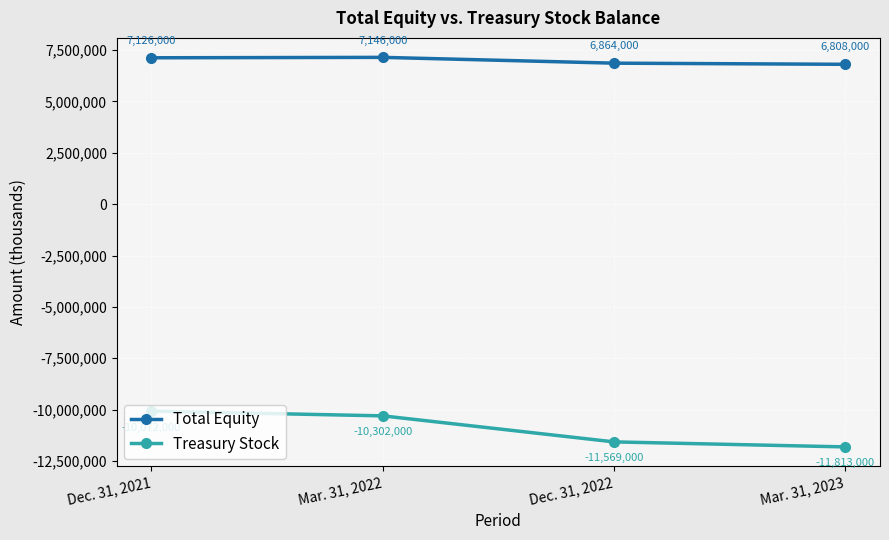

Which label corresponds to the smallest value in the chart?

Mar. 31, 2023